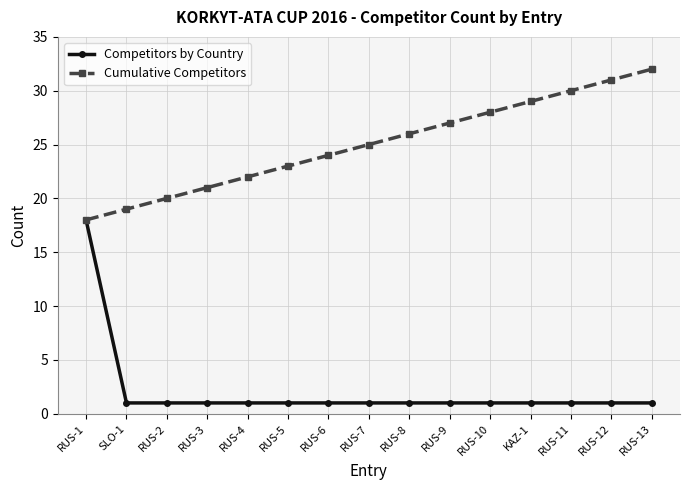

What is the sum of all Competitors by Country values?

32